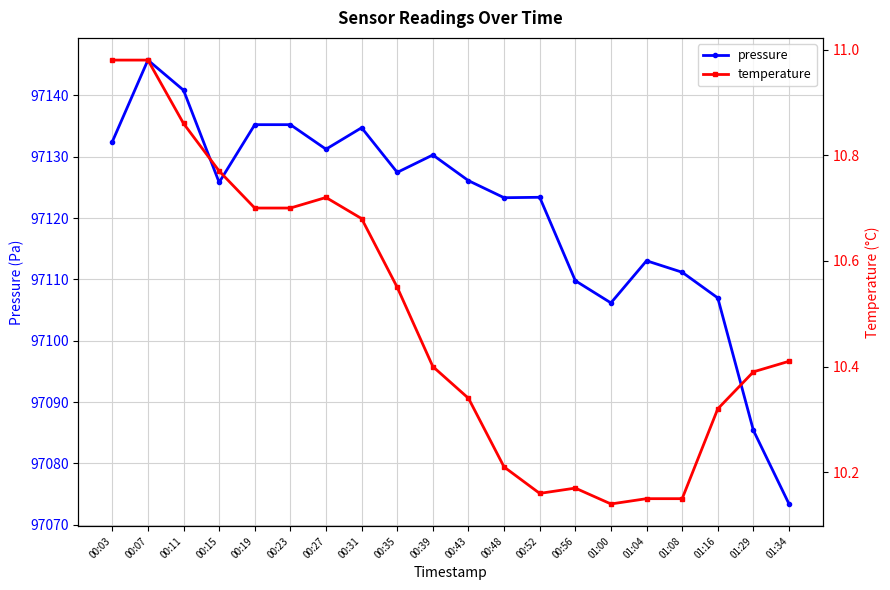

Rank the categories by pressure value from lowest to highest.

01:34, 01:29, 01:00, 01:16, 00:56, 01:08, 01:04, 00:48, 00:52, 00:15, 00:43, 00:35, 00:39, 00:27, 00:03, 00:31, 00:19, 00:23, 00:11, 00:07